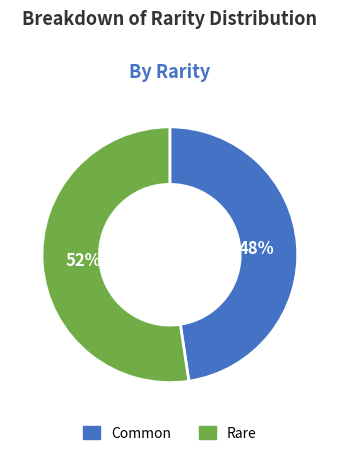

Which slice is the largest?

Rare